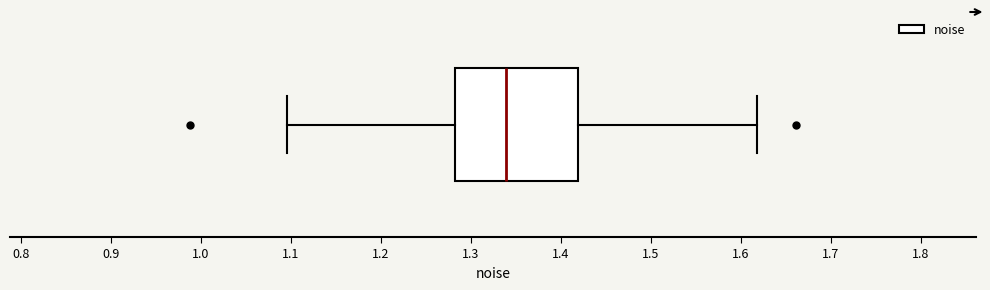

Read this box plot against the x-axis: the position of the median line, the range covered by the box, and the ends of both whiskers. The values are not printed on the chart, so give them approximately, as read against the axis.

median 1.34, box 1.28 to 1.42, whiskers 1.10 to 1.62